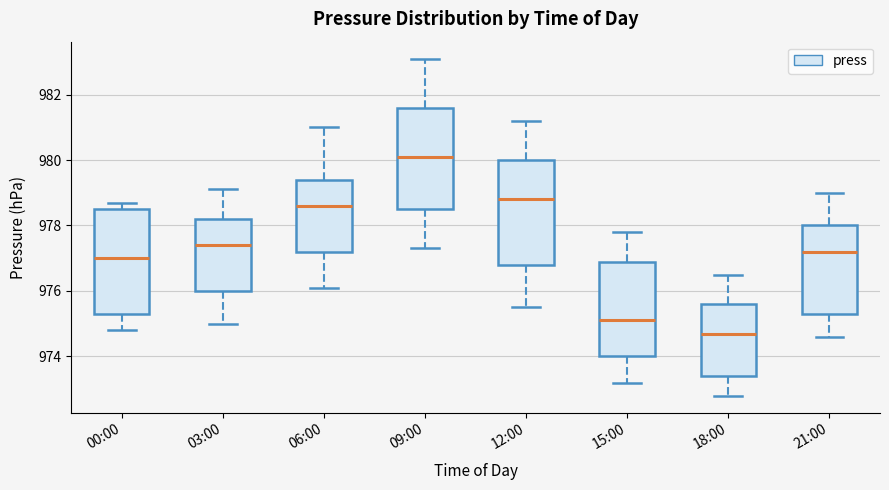

Where is the lower edge of the box for 09:00 on the y-axis? The values are not printed on the chart, so give them approximately, as read against the axis.

978.6